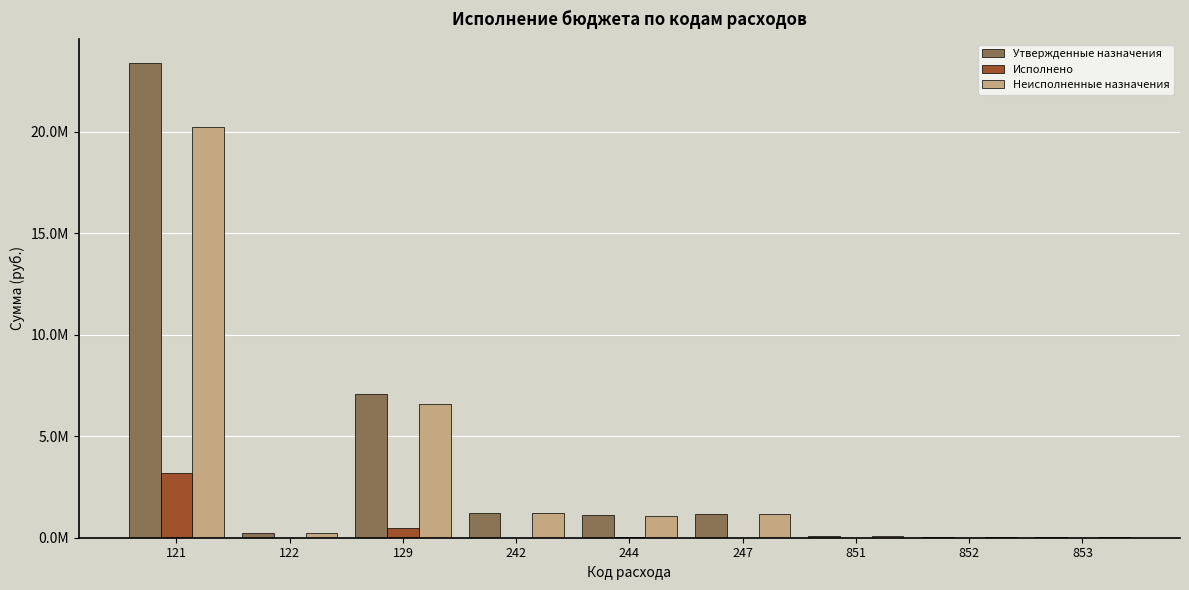

Is the value of Неисполненные назначения at 242 greater than the value of Утвержденные назначения at 852?

Yes